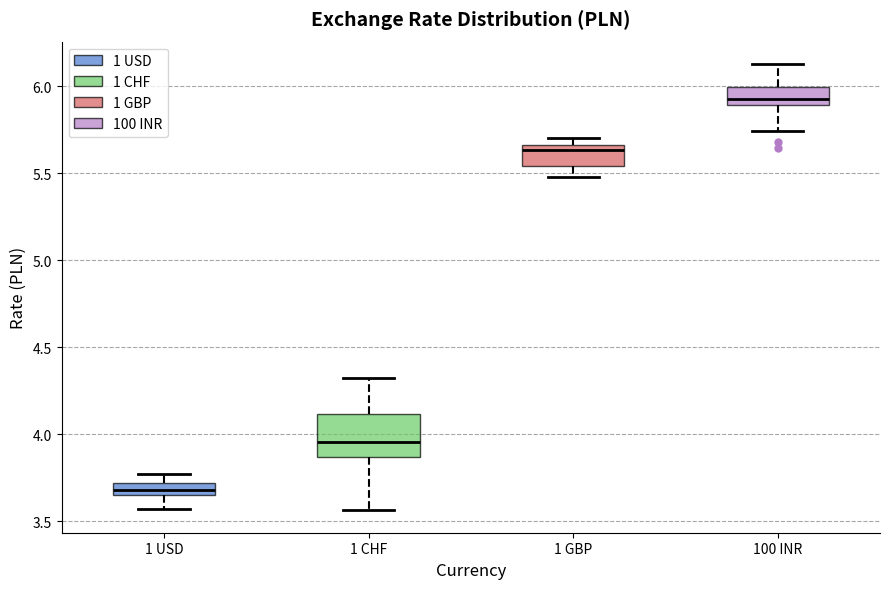

Which box is the tallest, from its lower edge to its upper edge?

1 CHF